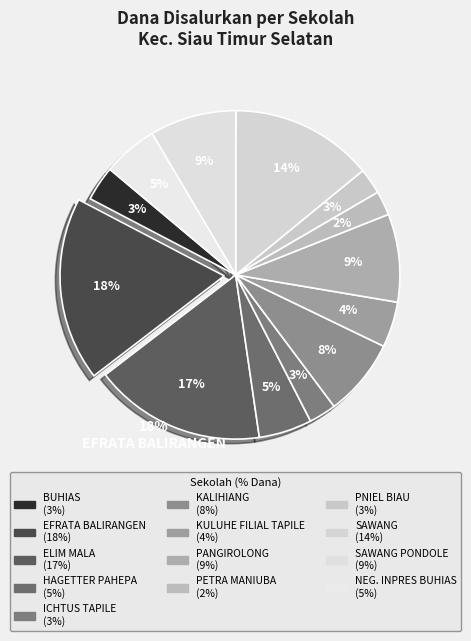

Count the number of slices in the pie.

13